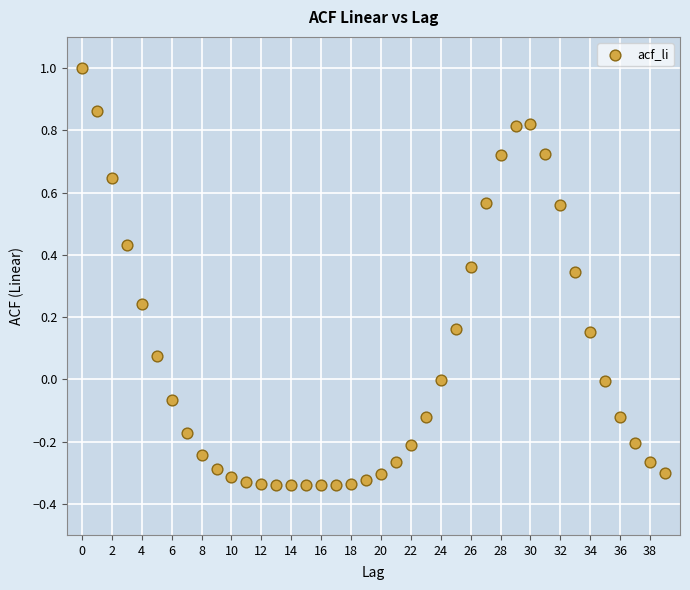

What is the range of Y values (max minus min)?

1.3